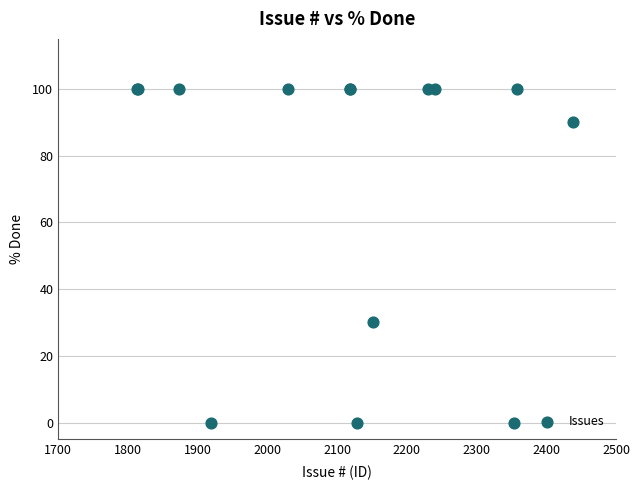

What Y value in the scatter plot is closest to 50?

30